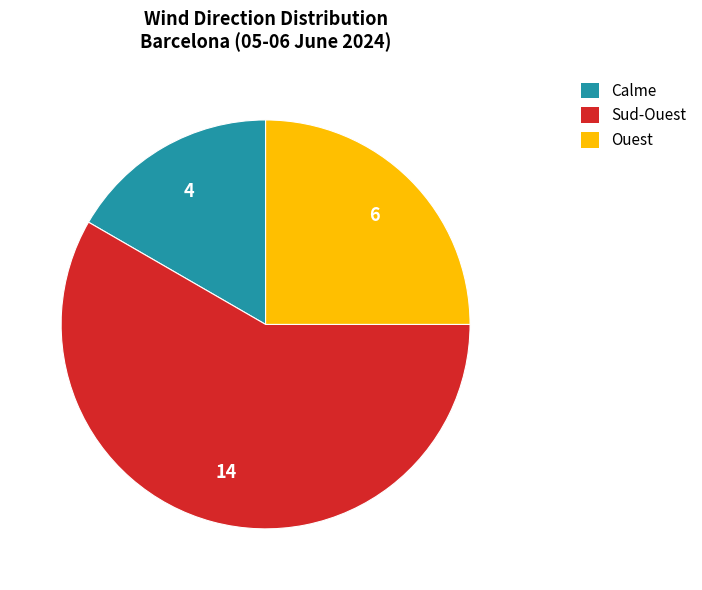

Which category accounts for the majority?

Sud-Ouest